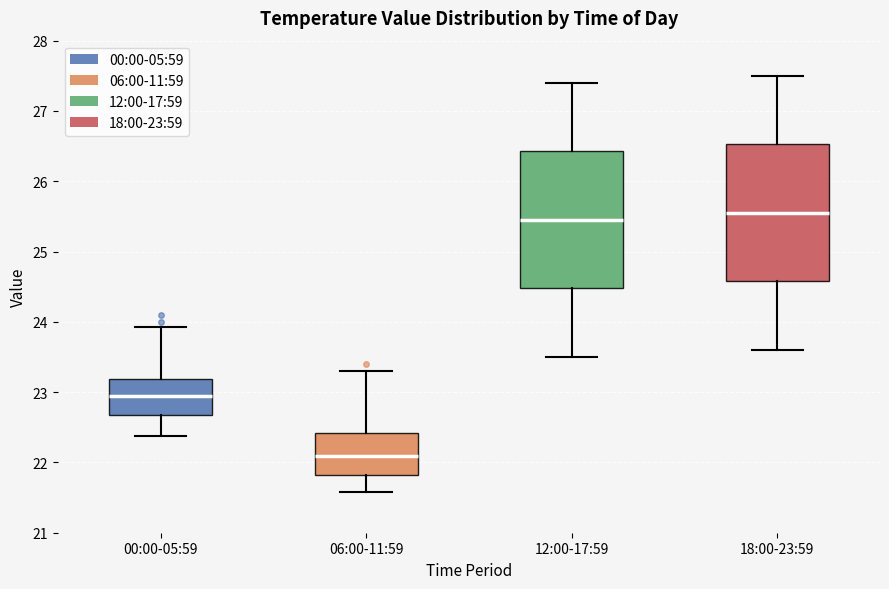

Which box has the highest median line?

18:00-23:59